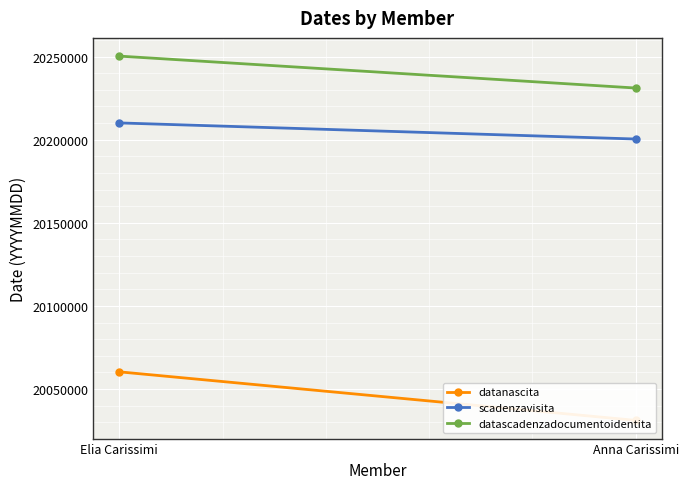

The value of datascadenzadocumentoidentita at Elia Carissimi is 32475500. True or false?

False